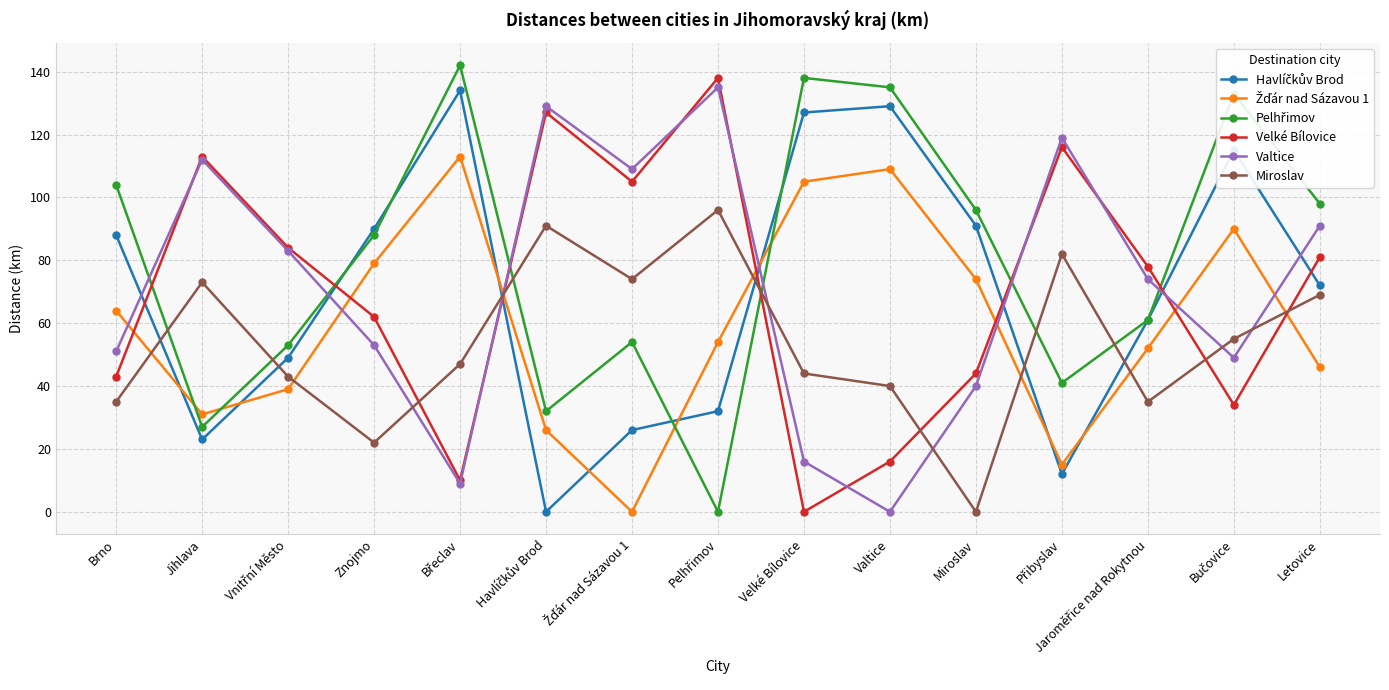

Is it true that Valtice equals 40 at Miroslav?

True